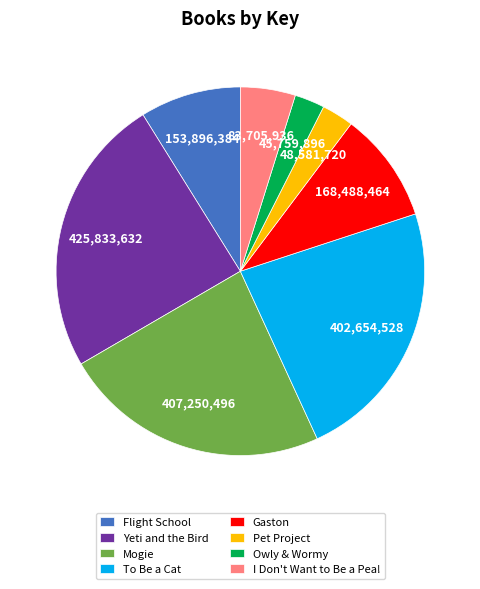

Which has a higher value, Flight School or Gaston?

Gaston